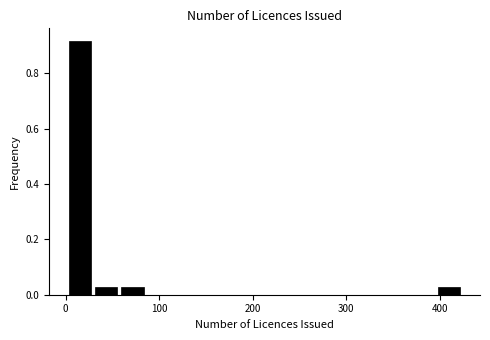

Read against the x-axis, roughly where is the centre of the tallest bar?

20